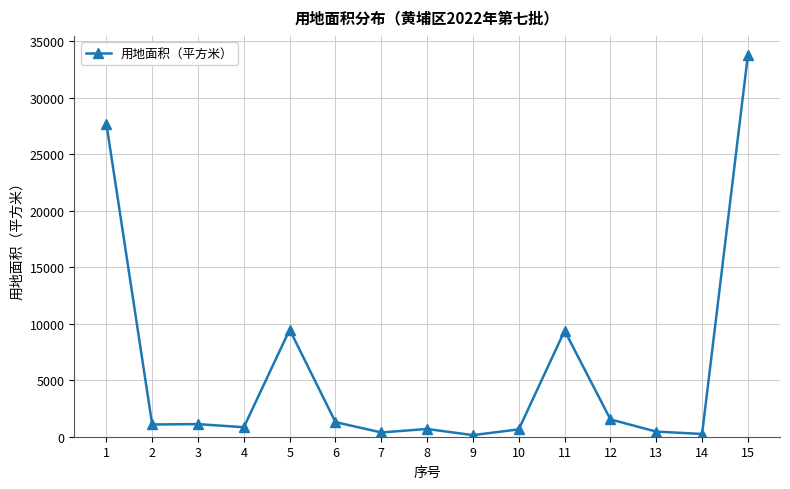

How many lines are shown in the chart?

1